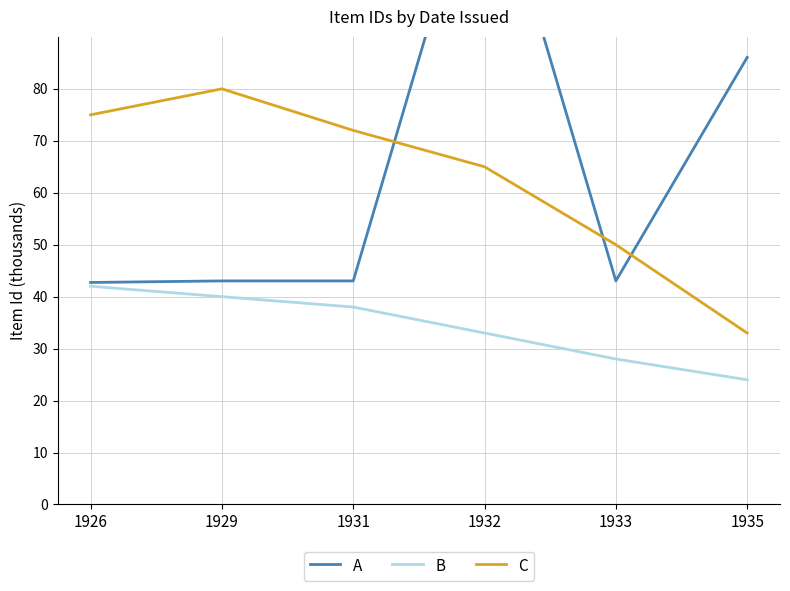

What is the sum of the B values at 1929 and 1932?

73